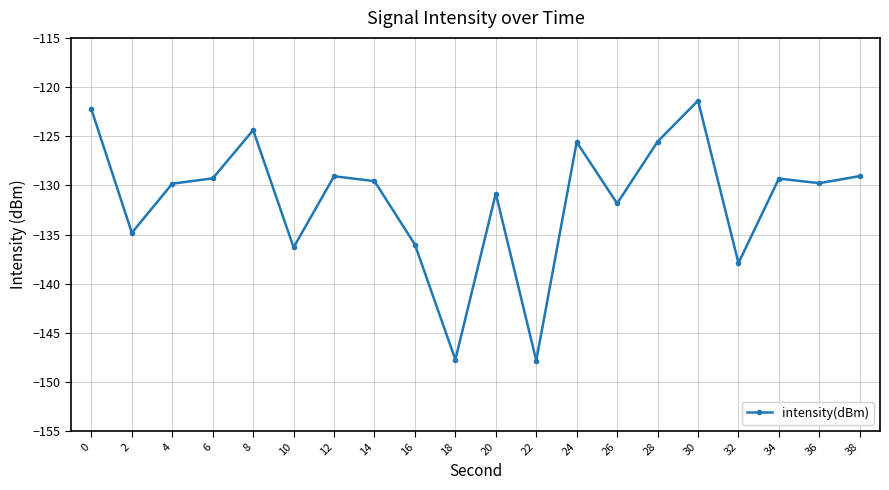

How many categories are shown in the chart?

20